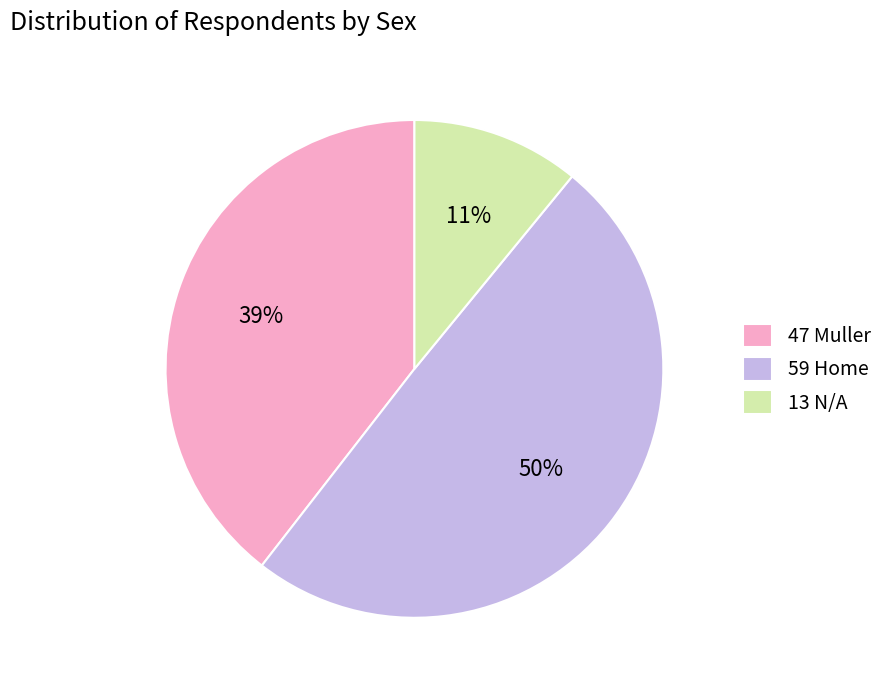

To the nearest percent, what is the average slice percentage?

33%